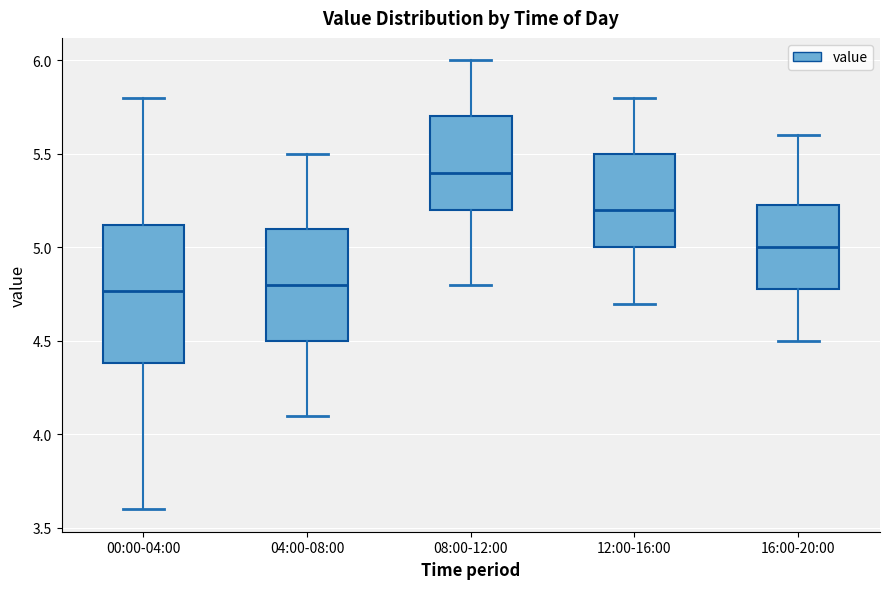

Which box's median line is the highest?

08:00-12:00